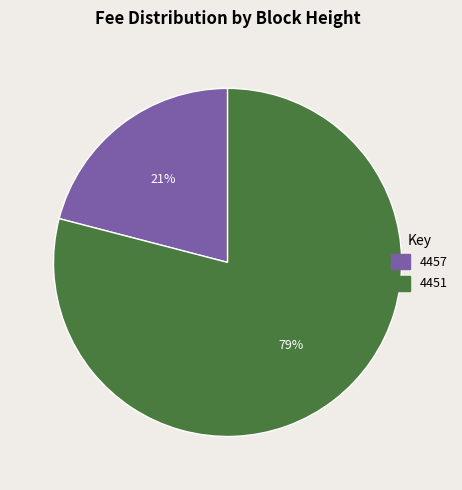

What is the smallest slice in the pie chart?

4457